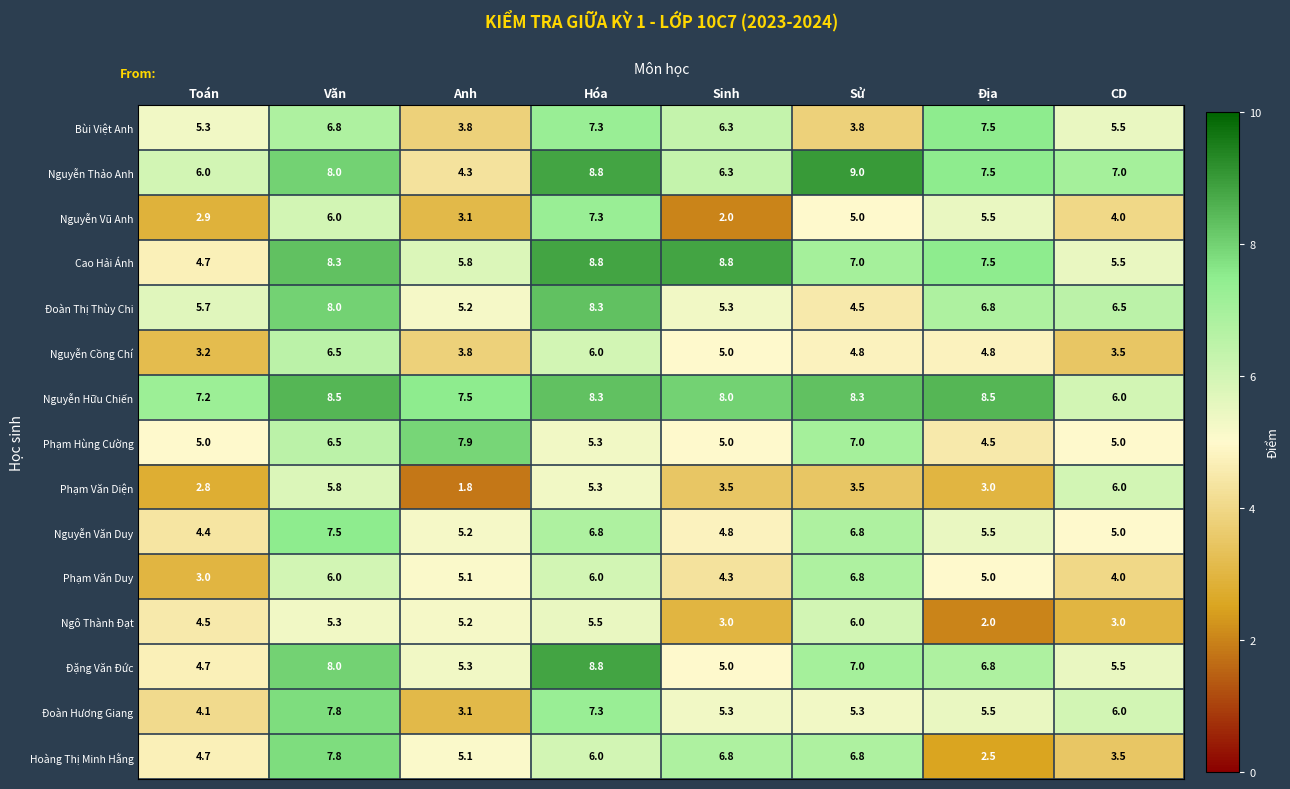

List the labels in order of Đoàn Thị Thùy Chi value, largest first.

Hóa, Văn, Địa, CD, Toán, Sinh, Anh, Sử